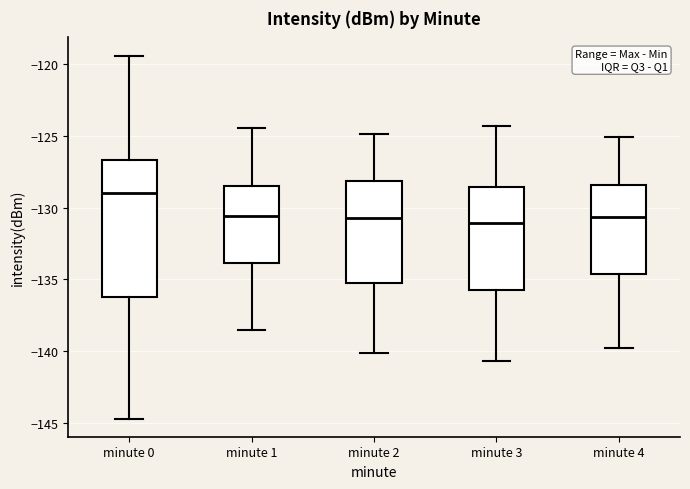

Comparing the boxes themselves (not the whiskers), which one is the tallest?

minute 0